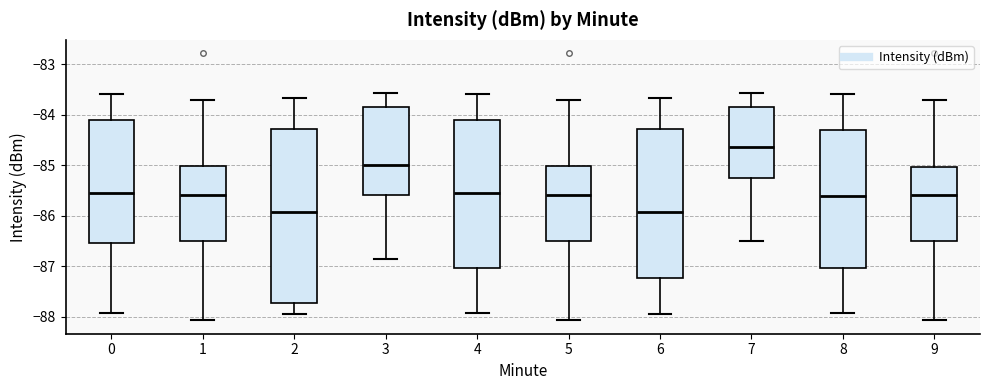

Where does the lower whisker of the box at x = 2 end on the y-axis? The values are not printed on the chart, so give them approximately, as read against the axis.

-87.9